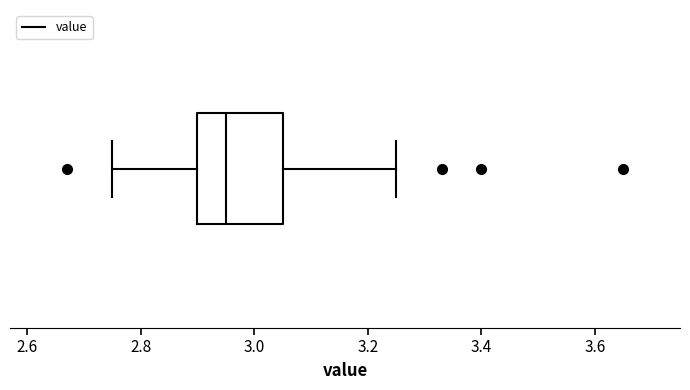

Where is the left edge of the box on the x-axis? The values are not printed on the chart, so give them approximately, as read against the axis.

2.90